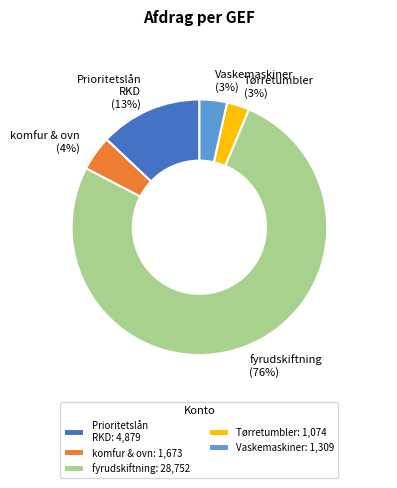

Does any single category account for the majority?

Yes